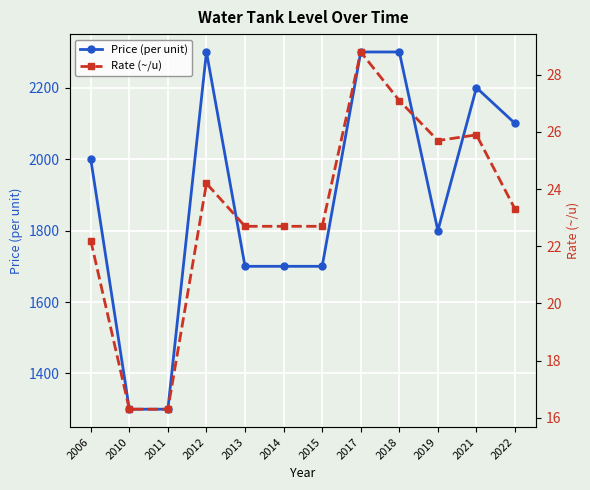

What is the total value across all series at 2011?

1316.3